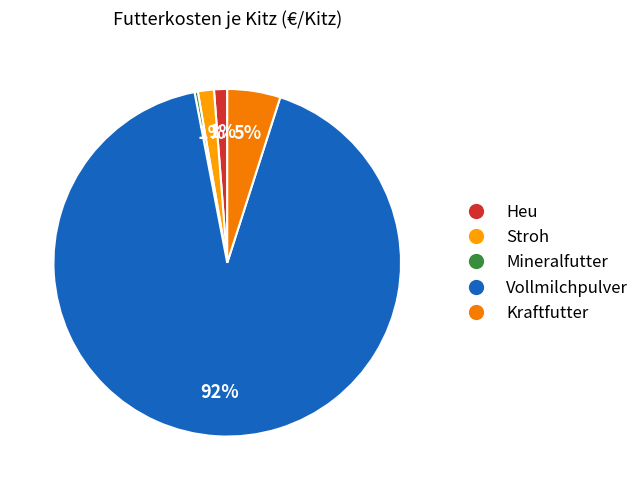

Which category accounts for the majority?

Vollmilchpulver